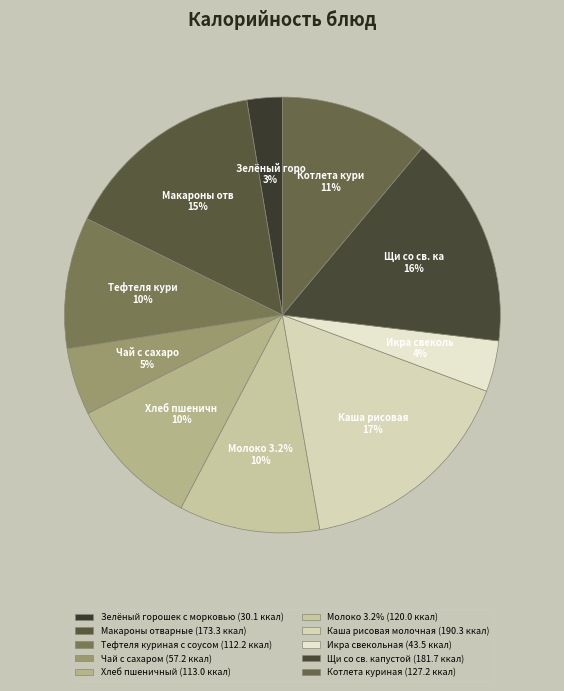

The Котлета куриная slice represents 11% of the pie. True or false?

True